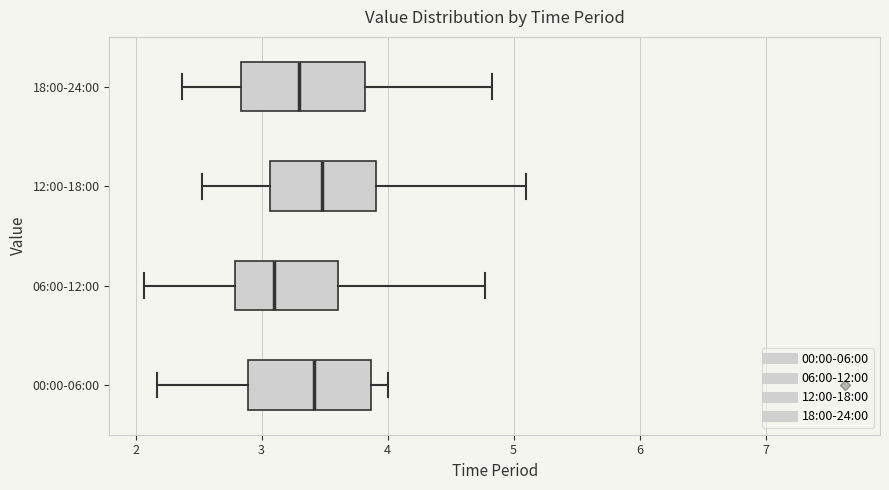

Reading bottom to top, read every box against the x-axis: the position of its median line, the range the box covers, and the ends of its whiskers. The values are not printed on the chart, so give them approximately, as read against the axis.

00:00-06:00: median 3.4, box 2.9 to 3.9, whiskers 2.2 to 4.0
06:00-12:00: median 3.1, box 2.8 to 3.6, whiskers 2.1 to 4.8
12:00-18:00: median 3.5, box 3.1 to 3.9, whiskers 2.5 to 5.1
18:00-24:00: median 3.3, box 2.8 to 3.8, whiskers 2.4 to 4.8